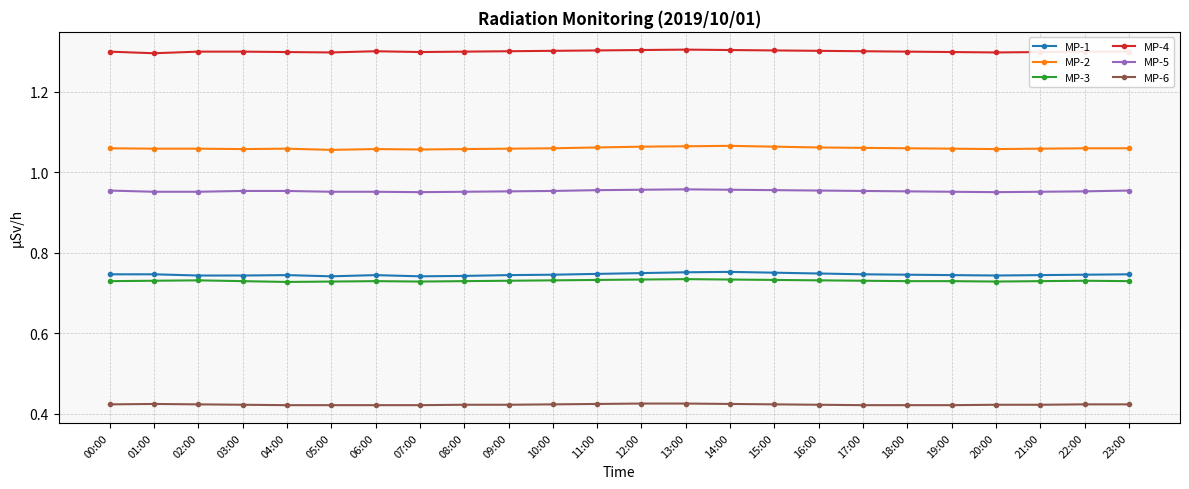

What are all the series names shown in the legend?

MP-1, MP-2, MP-3, MP-4, MP-5, MP-6